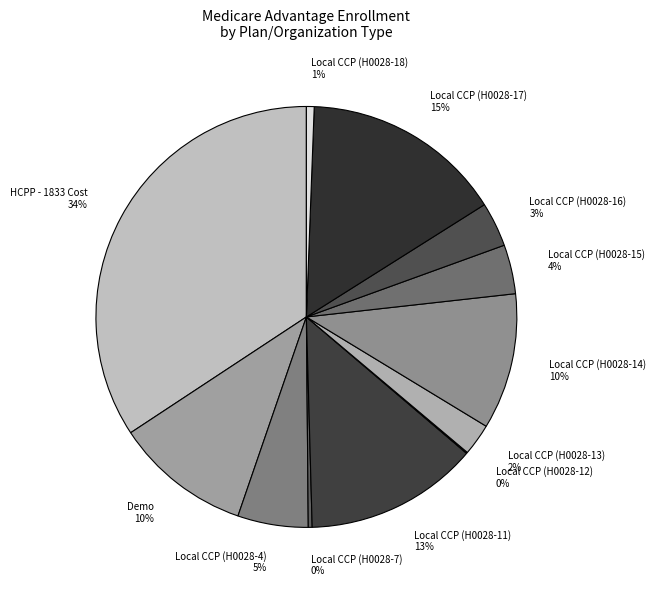

Is the sum of Demo and Local CCP (H0028-13) greater than half?

No